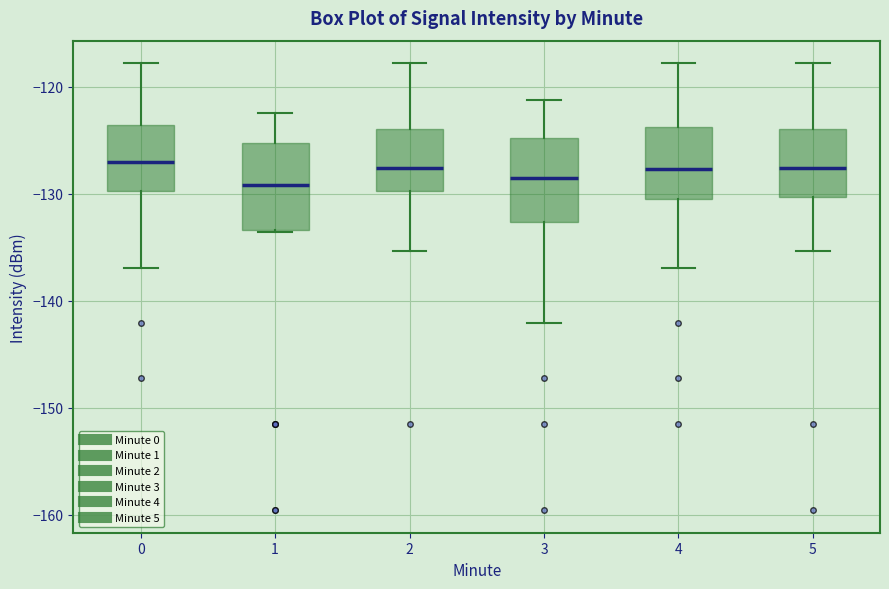

Where does the median line of the box at x = 2 sit on the y-axis? The values are not printed on the chart, so give them approximately, as read against the axis.

-128